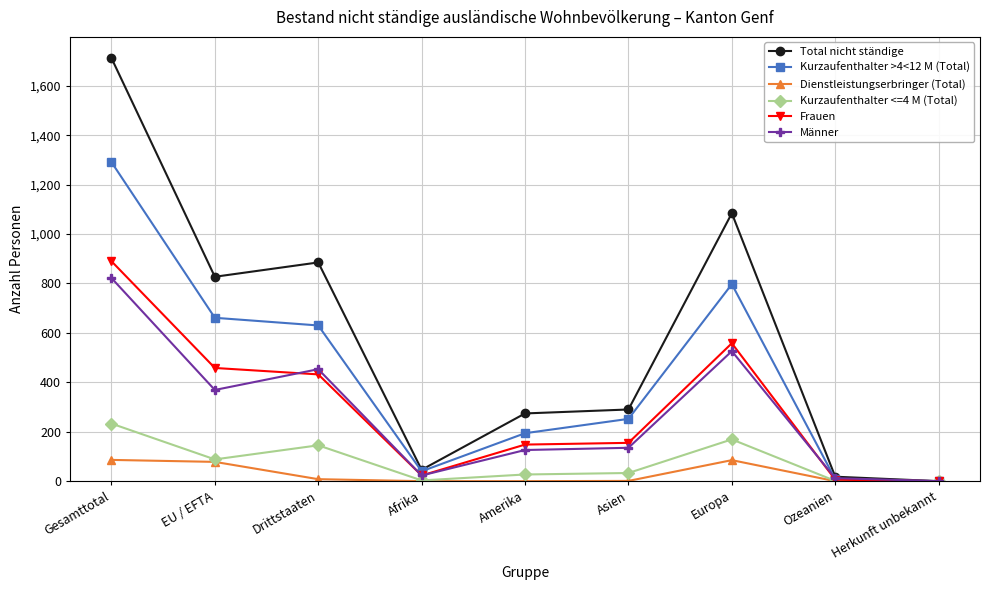

Between EU / EFTA and Ozeanien, which series saw the biggest shift?

Total nicht ständige